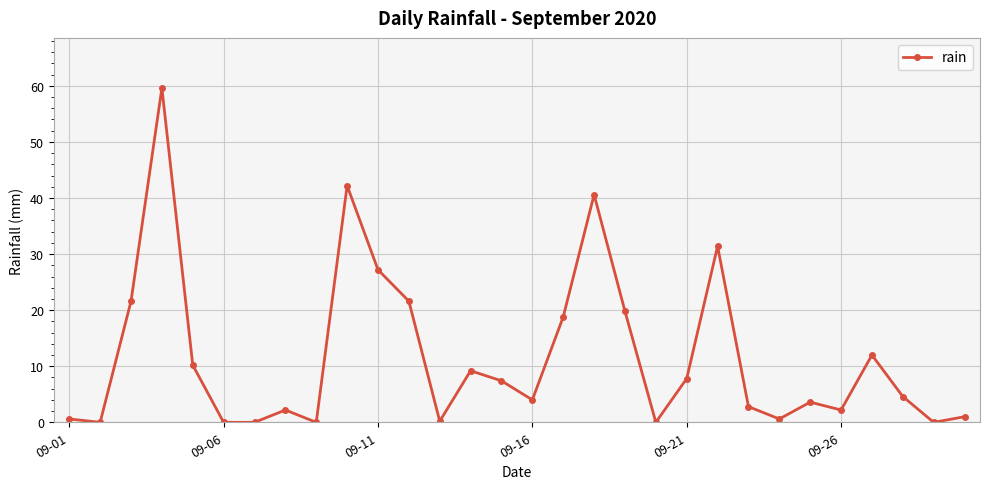

What is the value of the 17th point from the left?

18.8